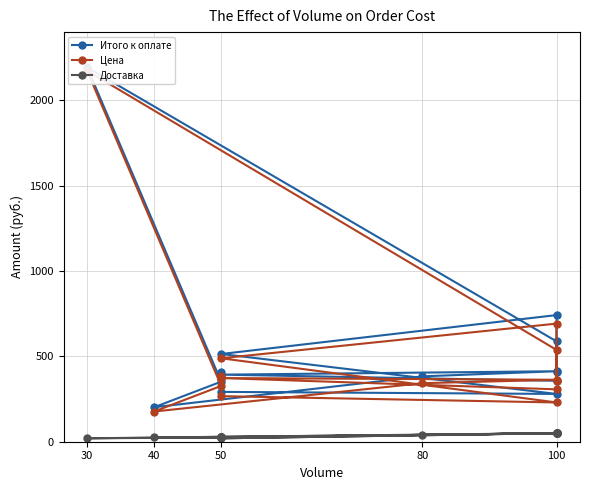

What is the greatest value displayed?

2194